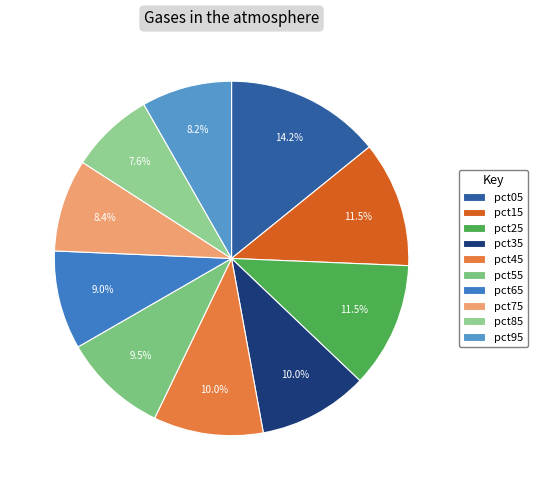

Is it true that pct05 is 14% of the pie?

True